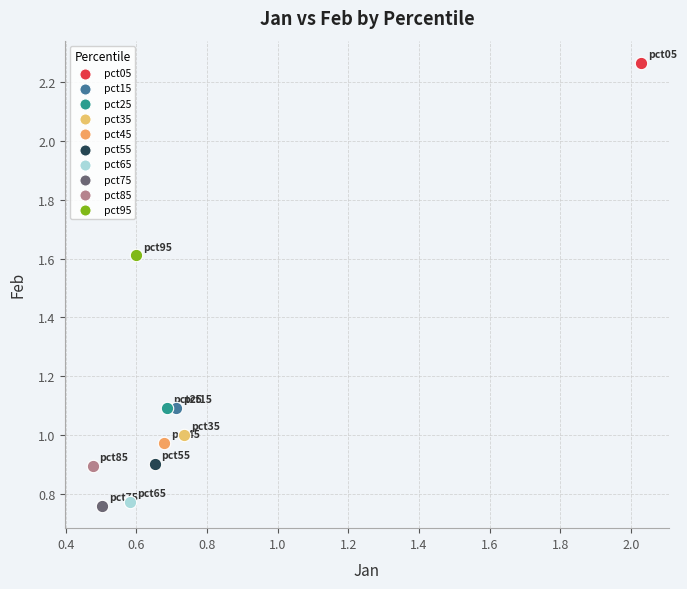

What are all the series names shown in the legend?

pct05, pct15, pct25, pct35, pct45, pct55, pct65, pct75, pct85, pct95